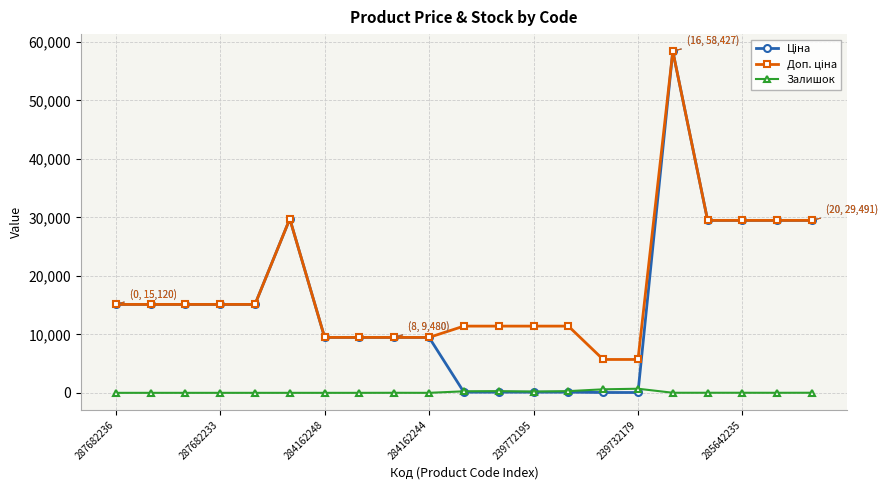

What is the greatest value displayed?

58426.5